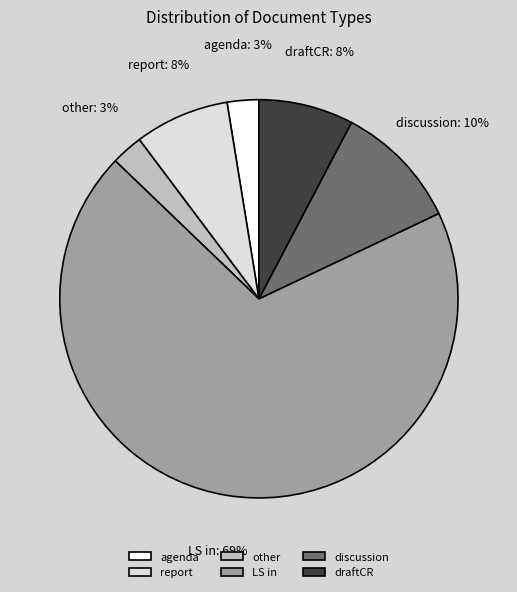

Is the sum of discussion: 10% and agenda: 3% greater than half?

No